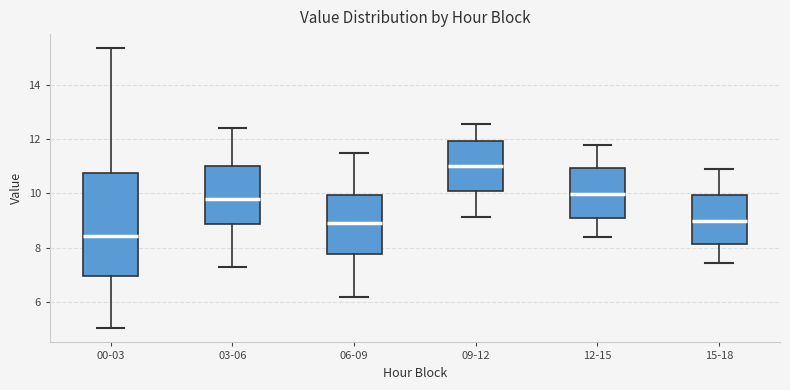

Where does the lower whisker of the box for 06-09 end on the y-axis? The values are not printed on the chart, so give them approximately, as read against the axis.

6.2